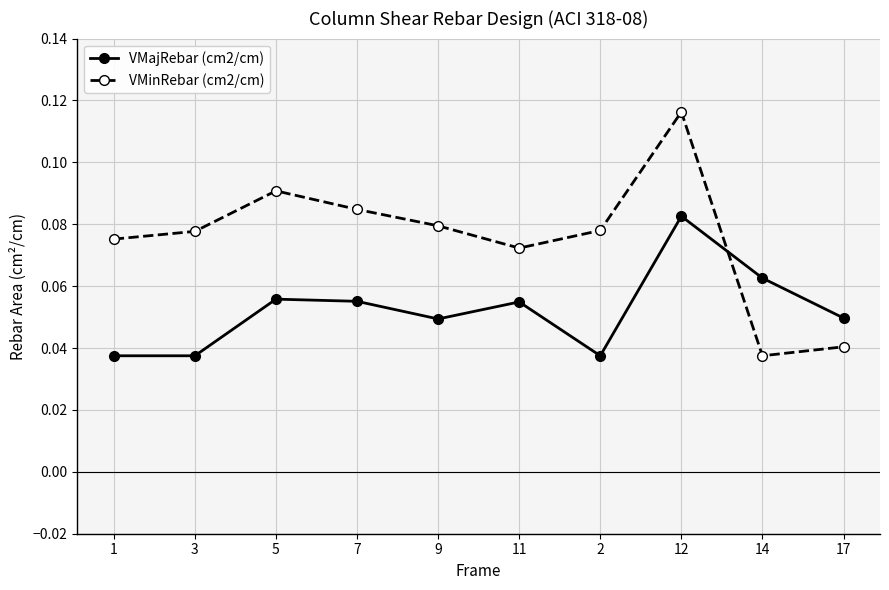

What position from the left is 11?

6